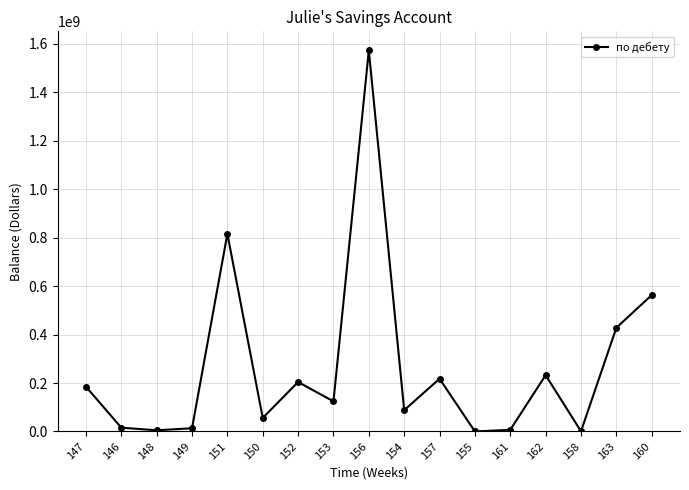

True or false: the data has more than 1 interior local peaks.

True